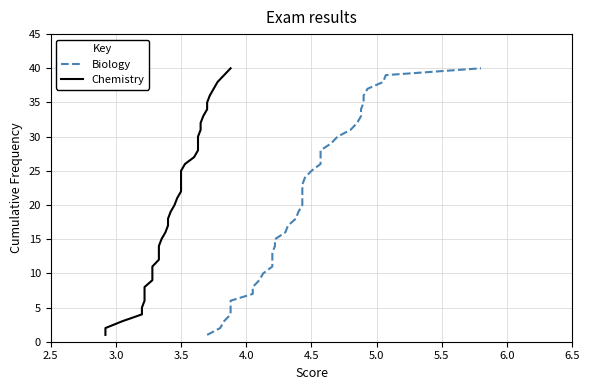

True or false: Biology and Chemistry cross at least once.

False